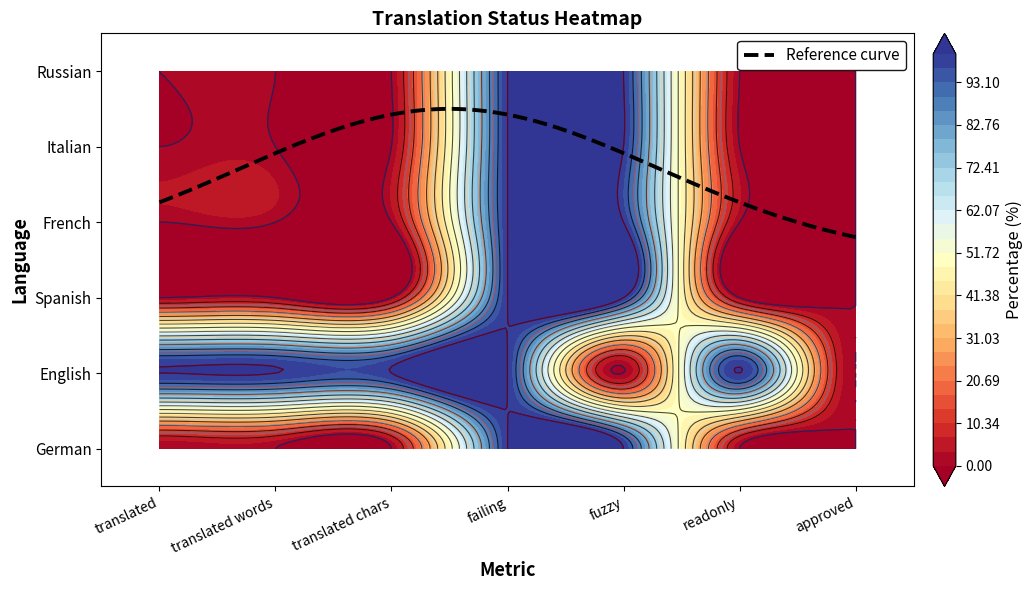

What is the difference between the second highest and minimum values in the Italian series?

100